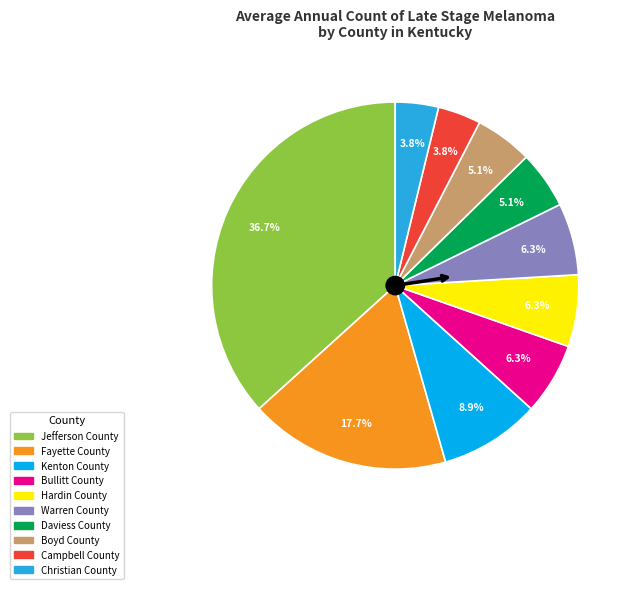

To the nearest percent, what is the difference between the largest and smallest slice percentages?

33%